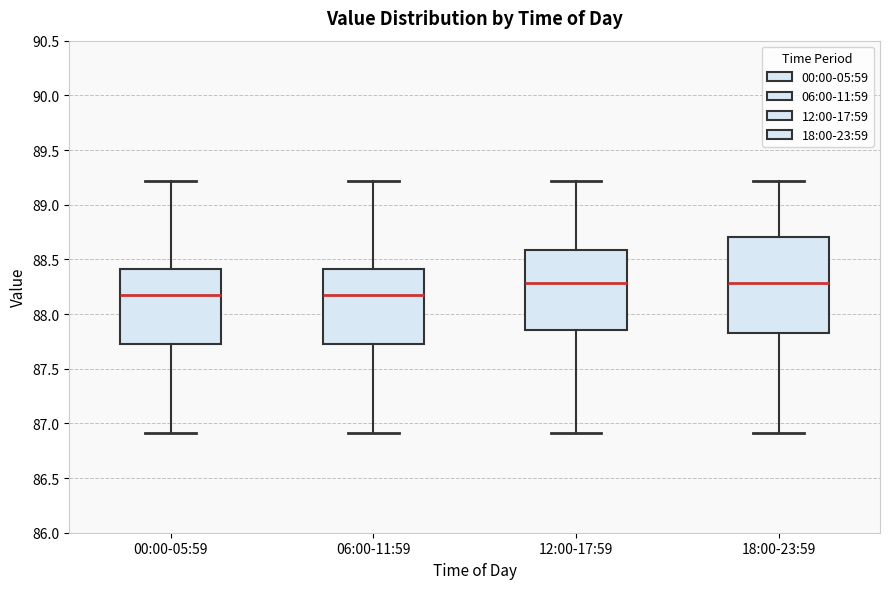

Where does the lower whisker of the box for 06:00-11:59 end on the y-axis? The values are not printed on the chart, so give them approximately, as read against the axis.

86.90